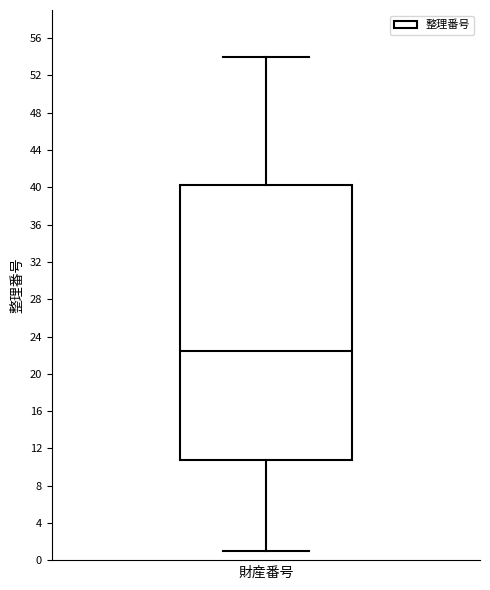

Where is the lower edge of the box on the y-axis? The values are not printed on the chart, so give them approximately, as read against the axis.

11.0